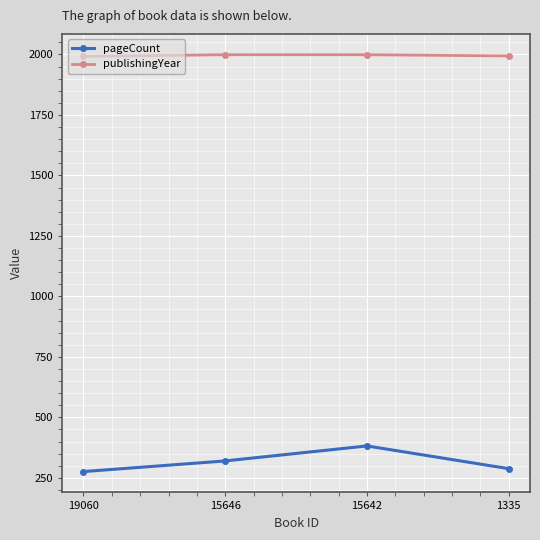

True or false: pageCount and publishingYear cross at least once.

False